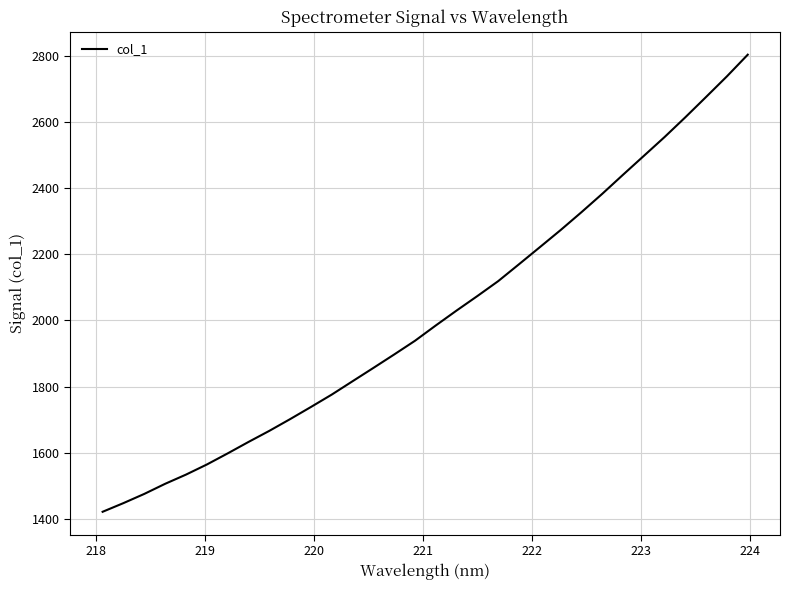

What is the difference between the maximum and minimum values?

1380.2